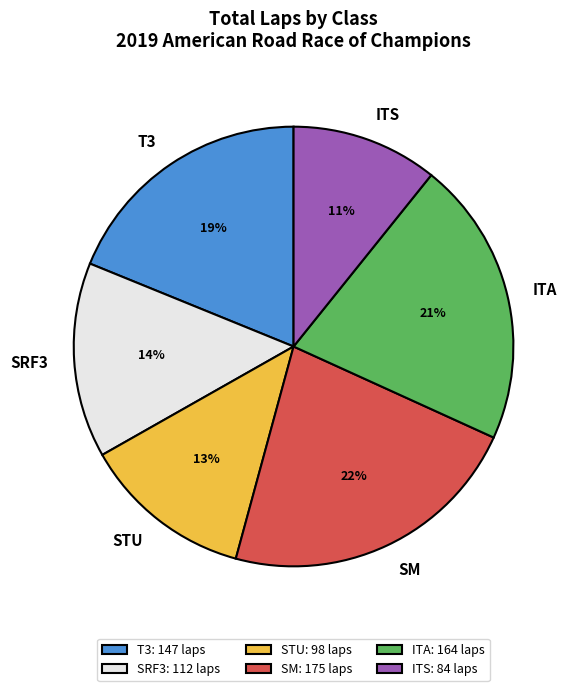

Does any single category account for the majority?

No